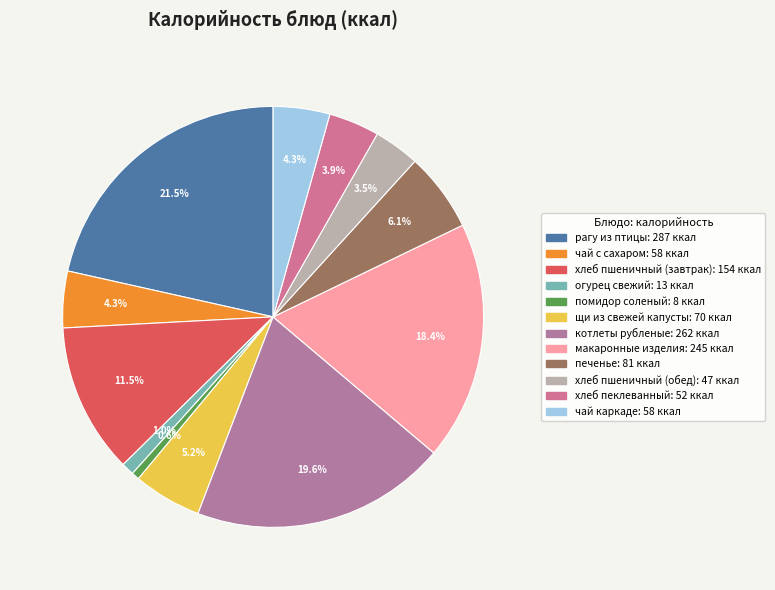

How many segments does this pie chart have?

12